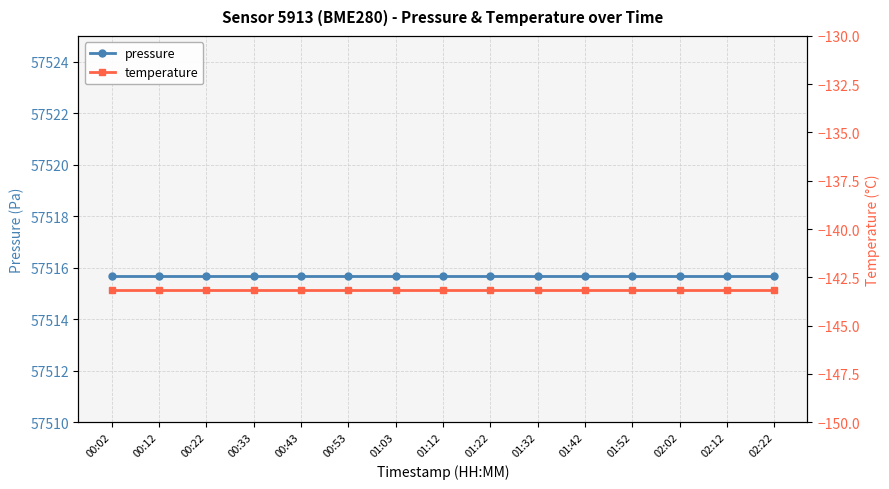

List the series in order of their peak value, highest first.

pressure, temperature